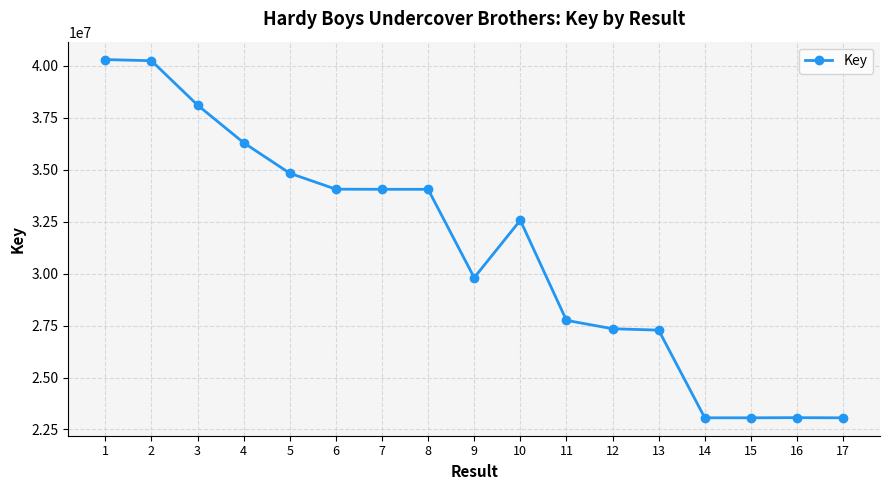

Is it true that the value at 5 is 34825336?

True